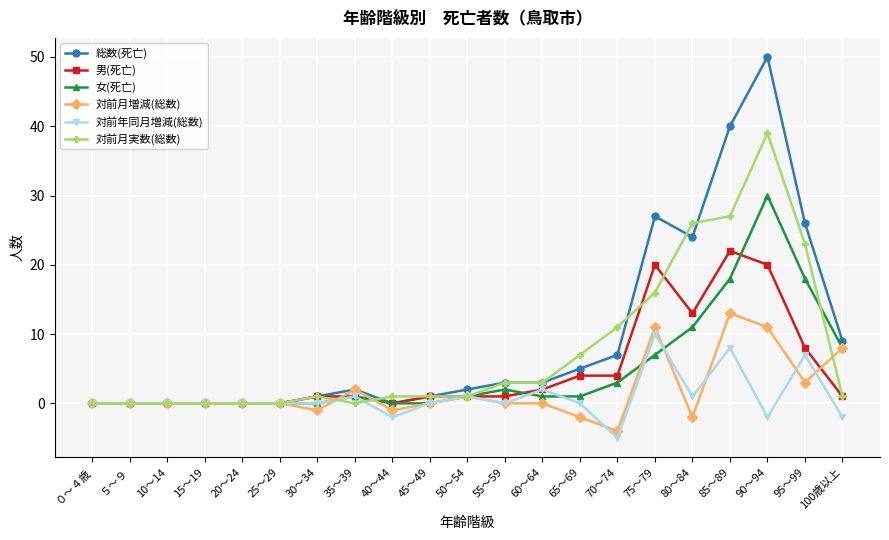

What position from the left is 75～79?

16